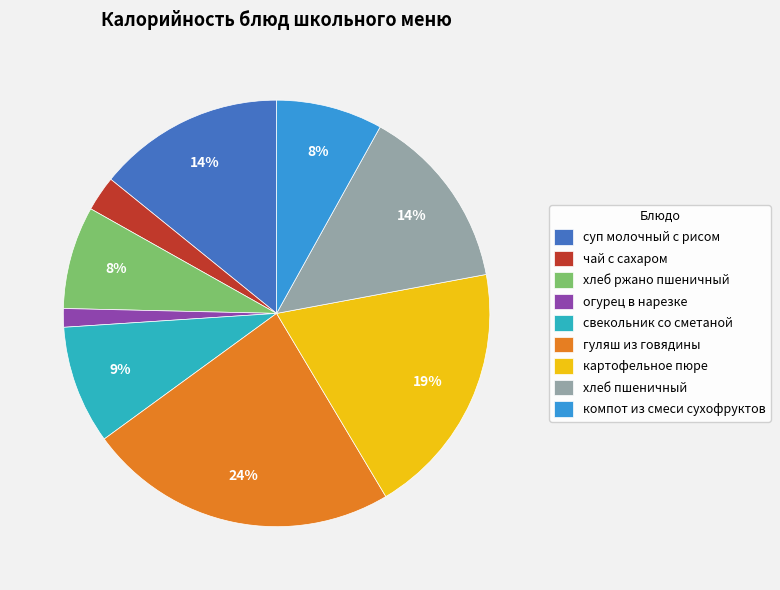

How many slices are in this pie chart?

9